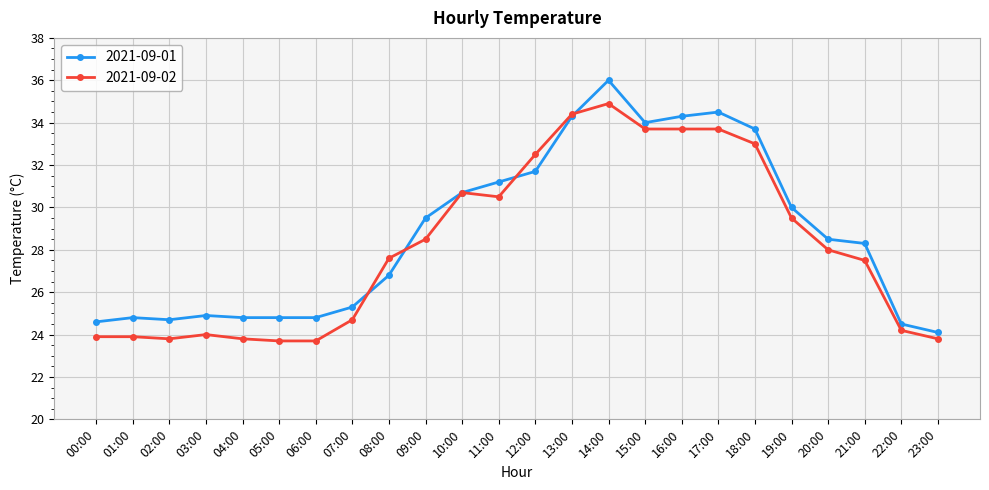

What is the label of the 14th point from the right?

10:00